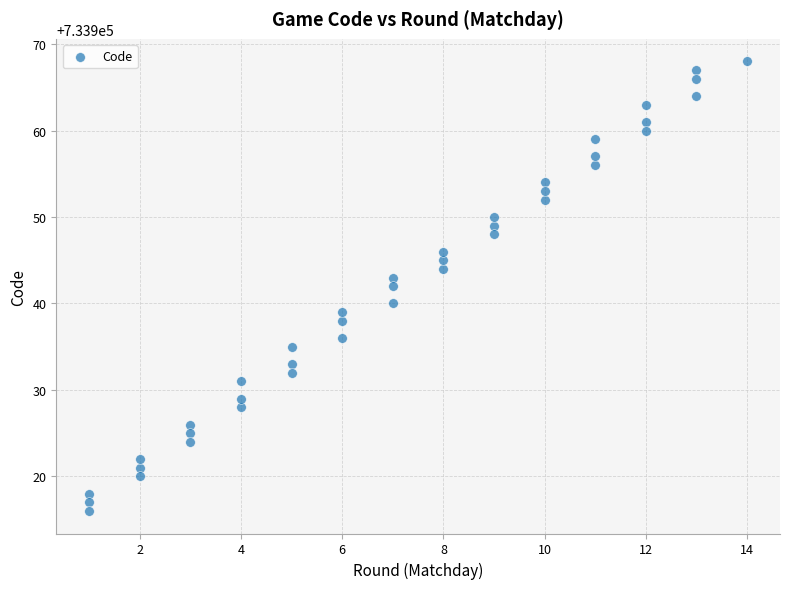

What is the range of X values (max minus min)?

13